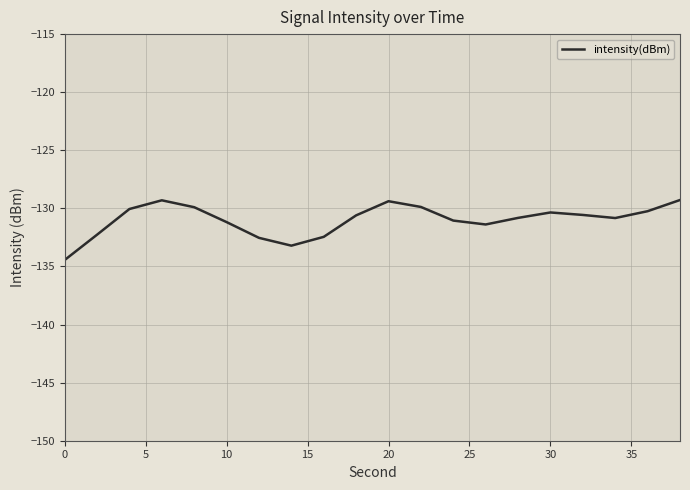

How many lines are shown in the chart?

1